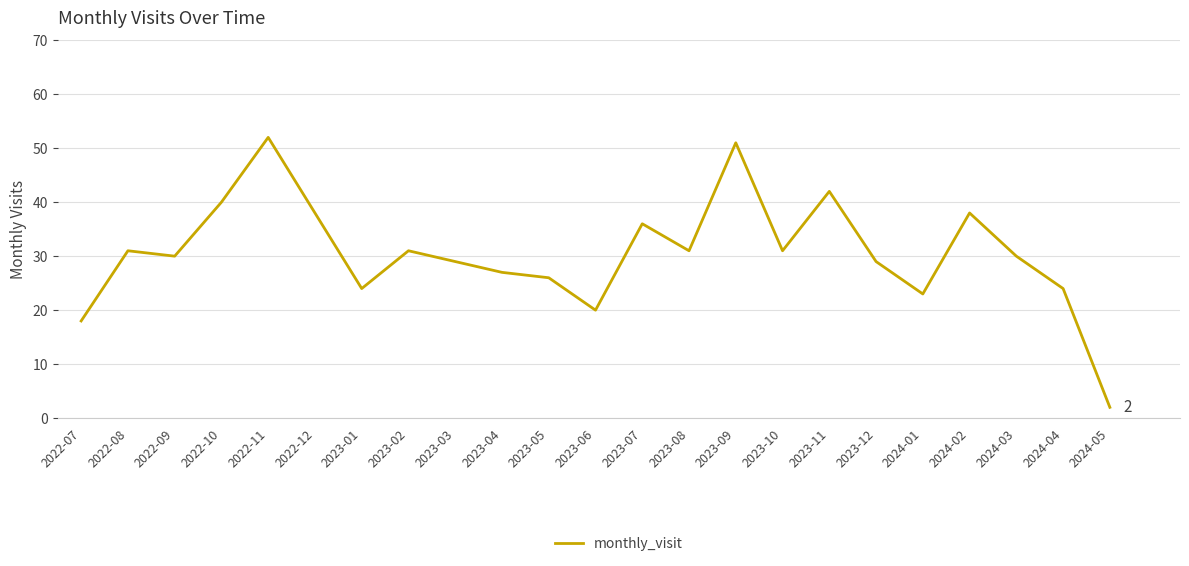

What is the difference between the maximum and minimum values?

50